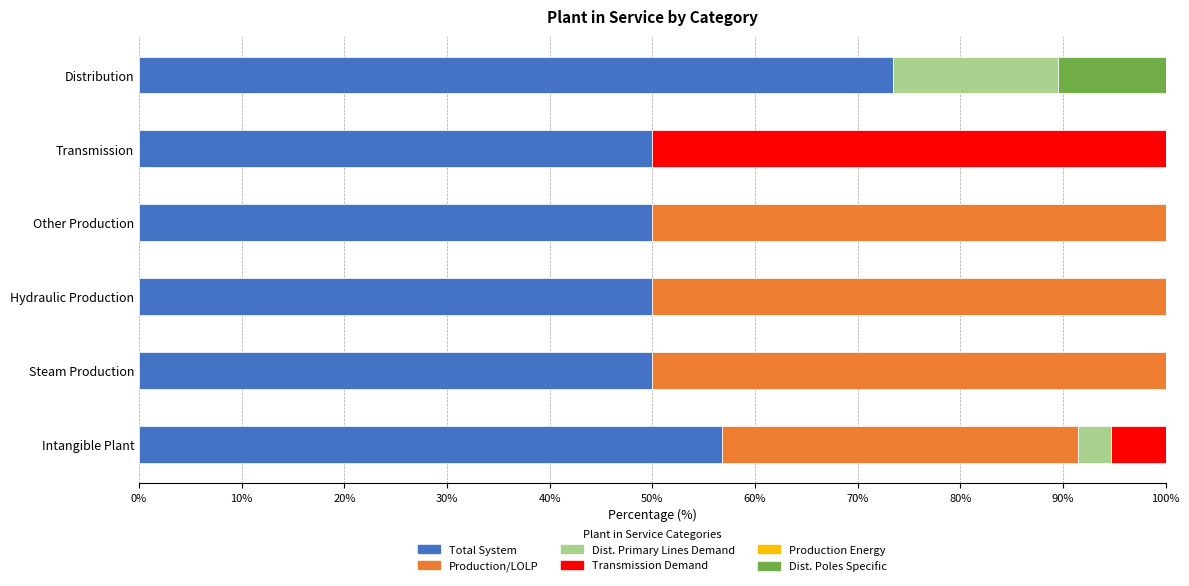

What is the maximum value for Total System?

73.5